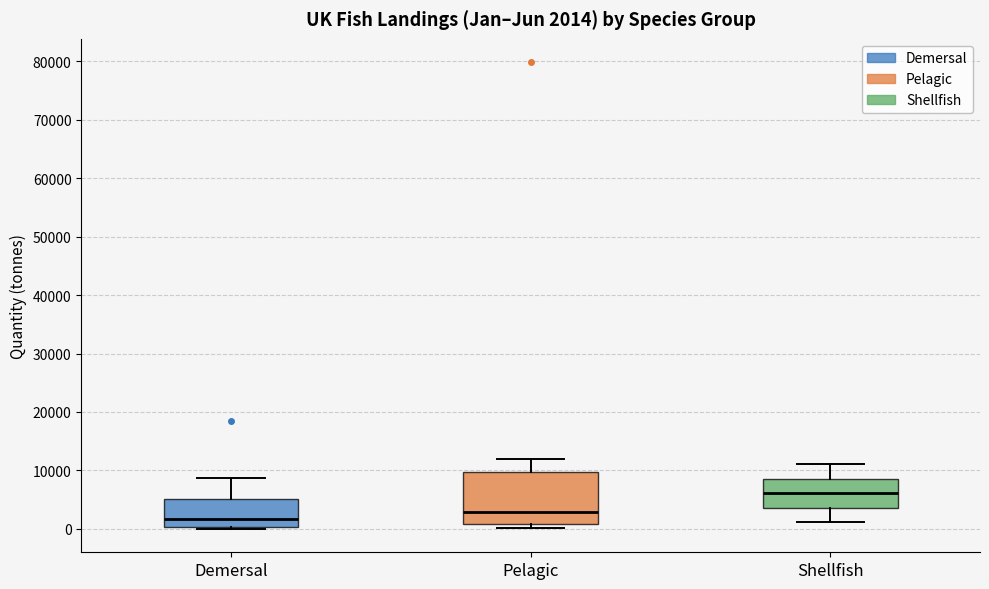

Comparing the boxes themselves (not the whiskers), which one is the tallest?

Pelagic